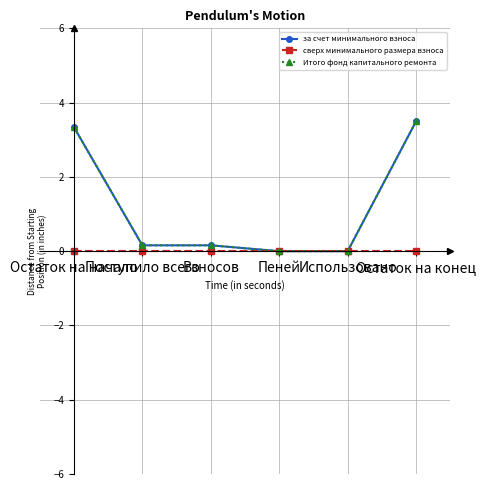

True or false: за счет минимального взноса and сверх минимального размера взноса cross at least once.

False